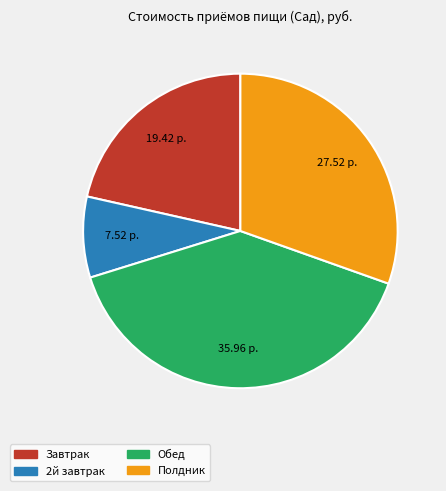

Rank the categories by value from lowest to highest.

2й завтрак, Завтрак, Полдник, Обед